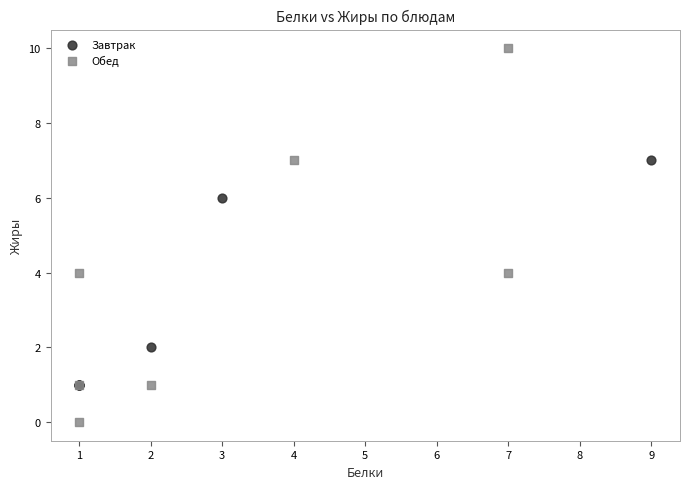

What are all the series names shown in the legend?

Завтрак, Обед